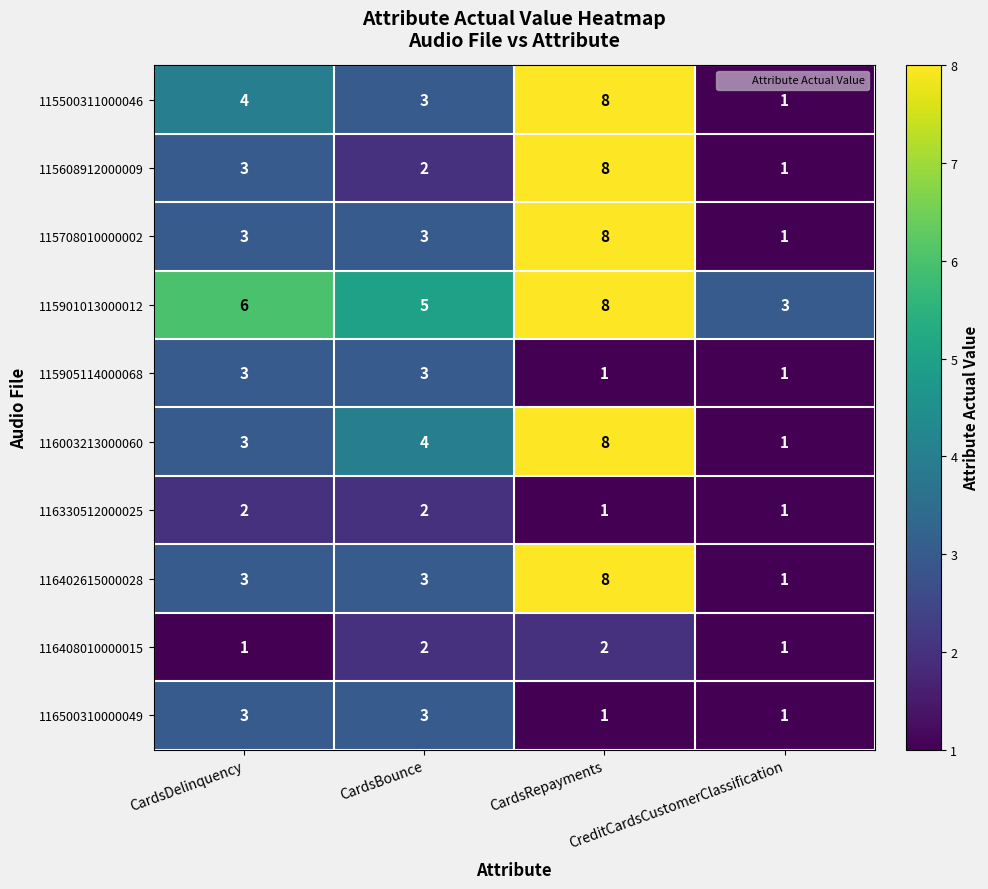

What is the sum of all 116003213000060 values?

16